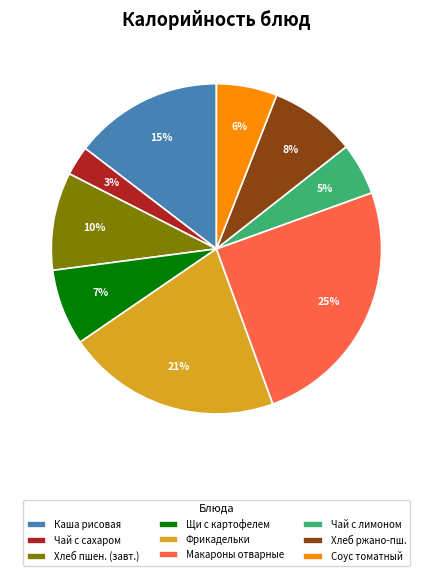

Does Каша рисовая represent more than half of the total?

No